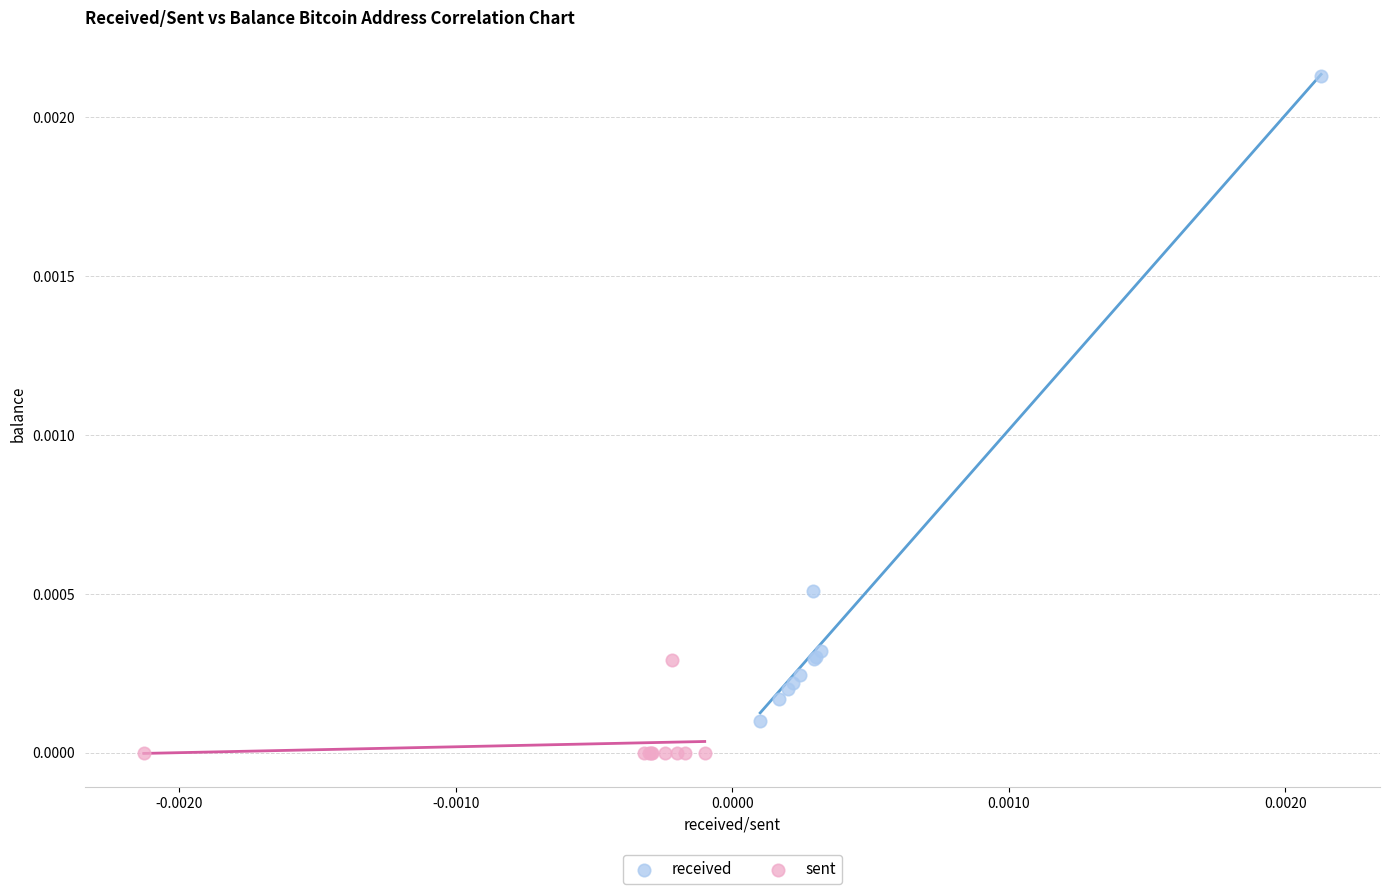

Which series contains the highest Y value?

received